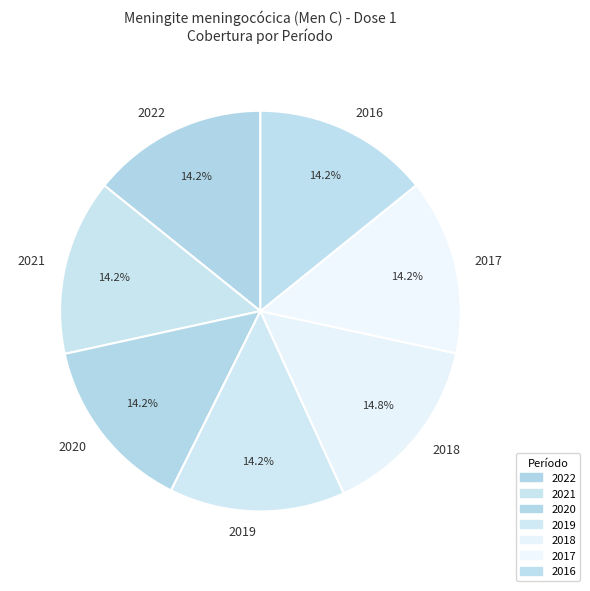

Does any single category account for the majority?

No